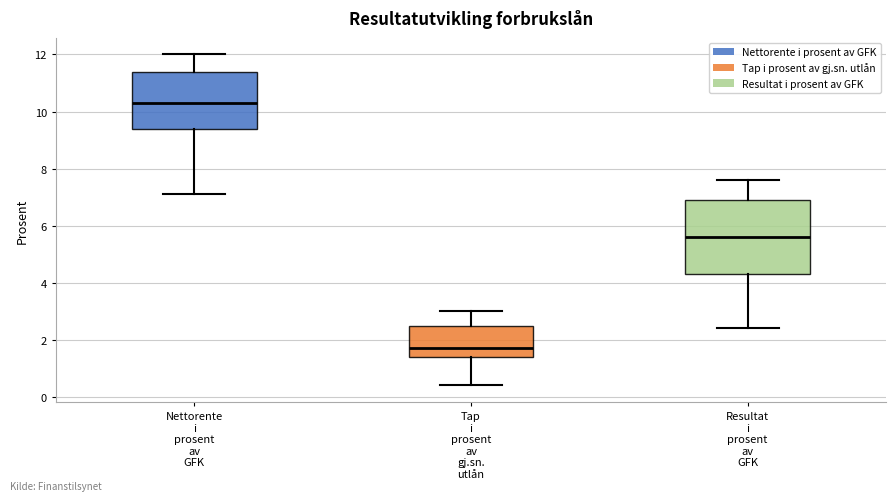

Reading left to right, transcribe this box plot: for each box, give where its median line is, the range the box spans, and where its two whiskers end, as read against the y-axis. The values are not printed on the chart, so give them approximately, as read against the axis.

Nettorente i prosent av GFK: median 10.4, box 9.4 to 11.4, whiskers 7.2 to 12.0
Tap i prosent av gj.sn. utlån: median 1.8, box 1.4 to 2.6, whiskers 0.4 to 3.0
Resultat i prosent av GFK: median 5.6, box 4.4 to 7.0, whiskers 2.4 to 7.6